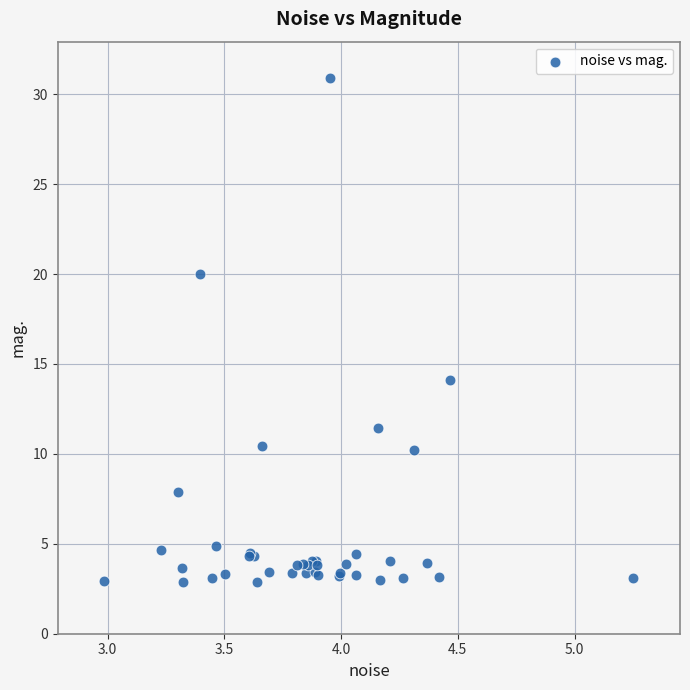

What Y value in the scatter plot is closest to 16?

14.1